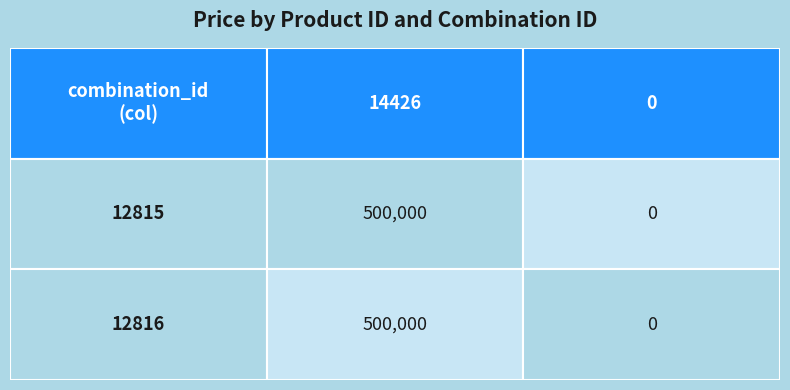

Which category has the highest value in the 12816 series?

14426